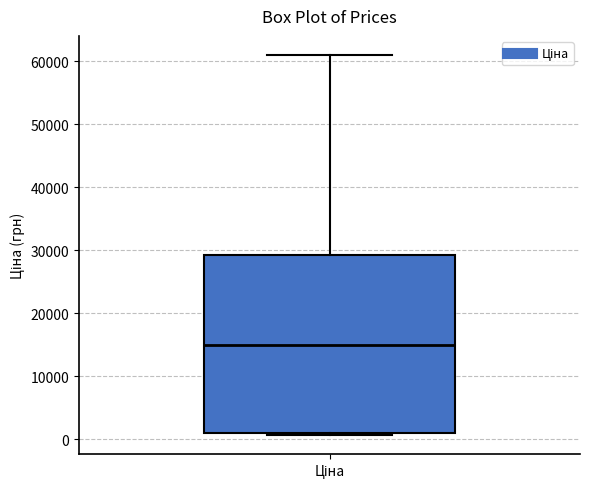

Where is the lower edge of the box for Ціна on the y-axis? The values are not printed on the chart, so give them approximately, as read against the axis.

1000